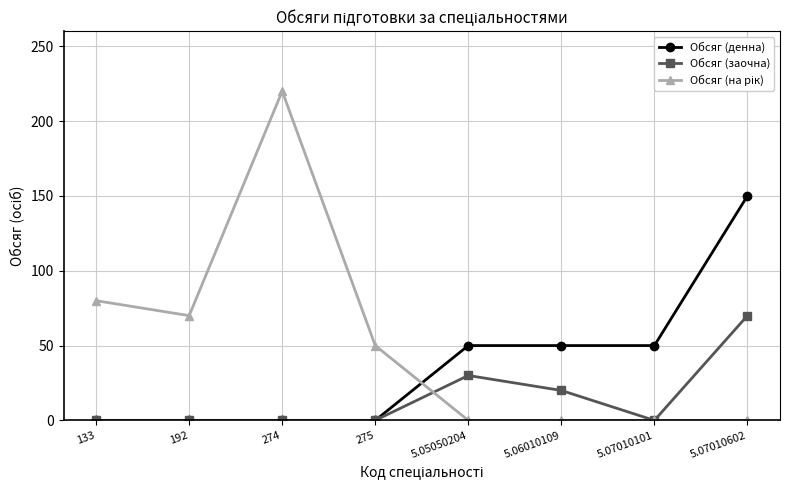

What position from the left is 133?

1